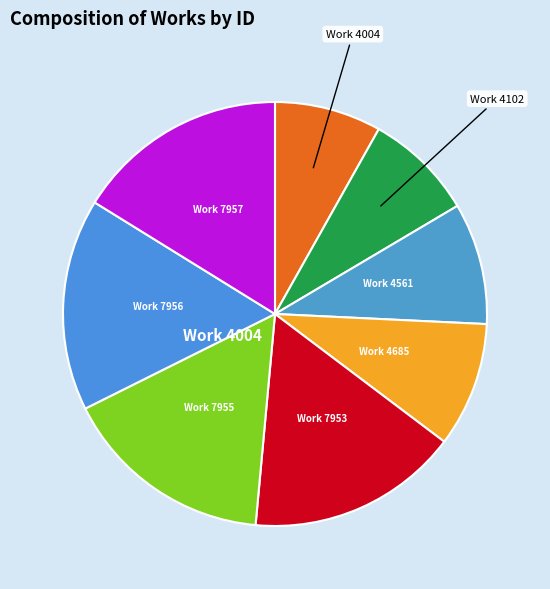

How many slices are in this pie chart?

8